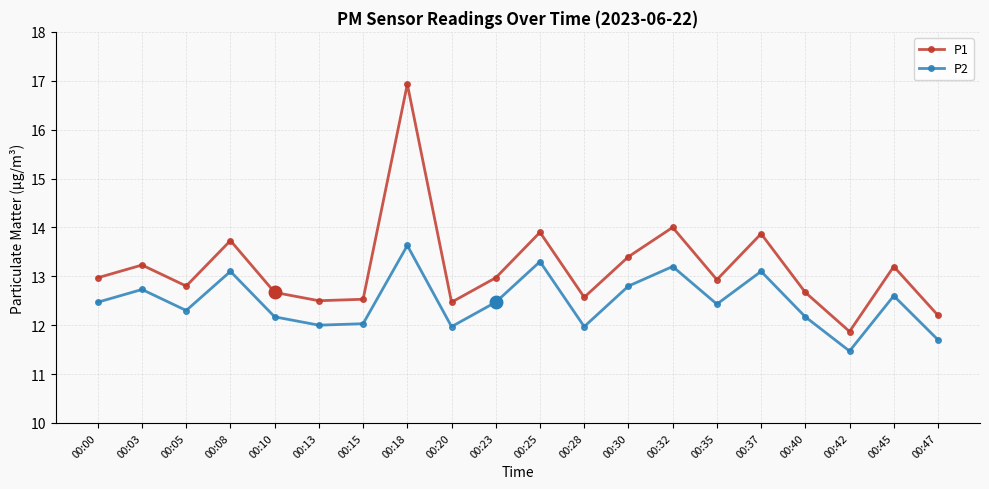

Which series changed the most between 00:32 and 00:45?

P1